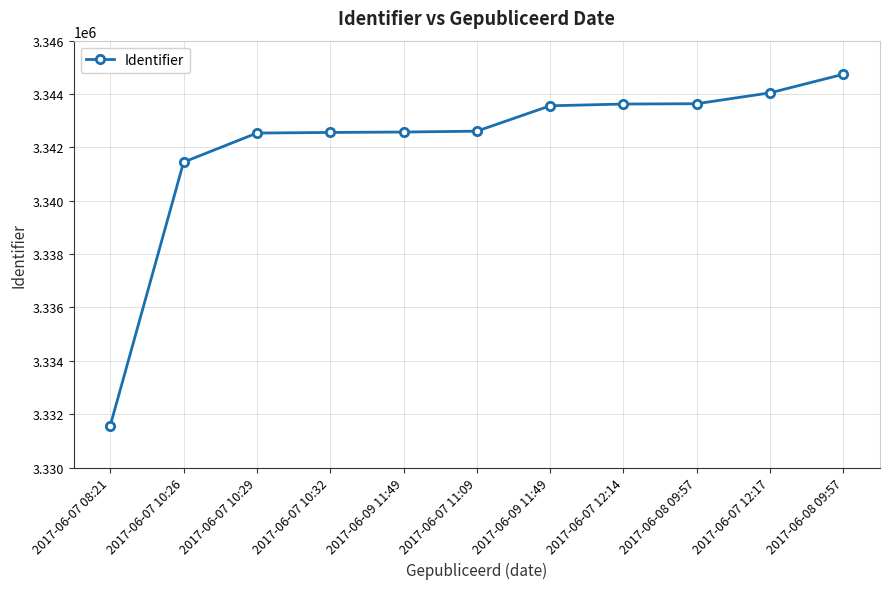

List the labels in order of value, largest first.

2017-06-08 09:57, 2017-06-07 12:17, 2017-06-08 09:57, 2017-06-07 12:14, 2017-06-09 11:49, 2017-06-07 11:09, 2017-06-09 11:49, 2017-06-07 10:32, 2017-06-07 10:29, 2017-06-07 10:26, 2017-06-07 08:21